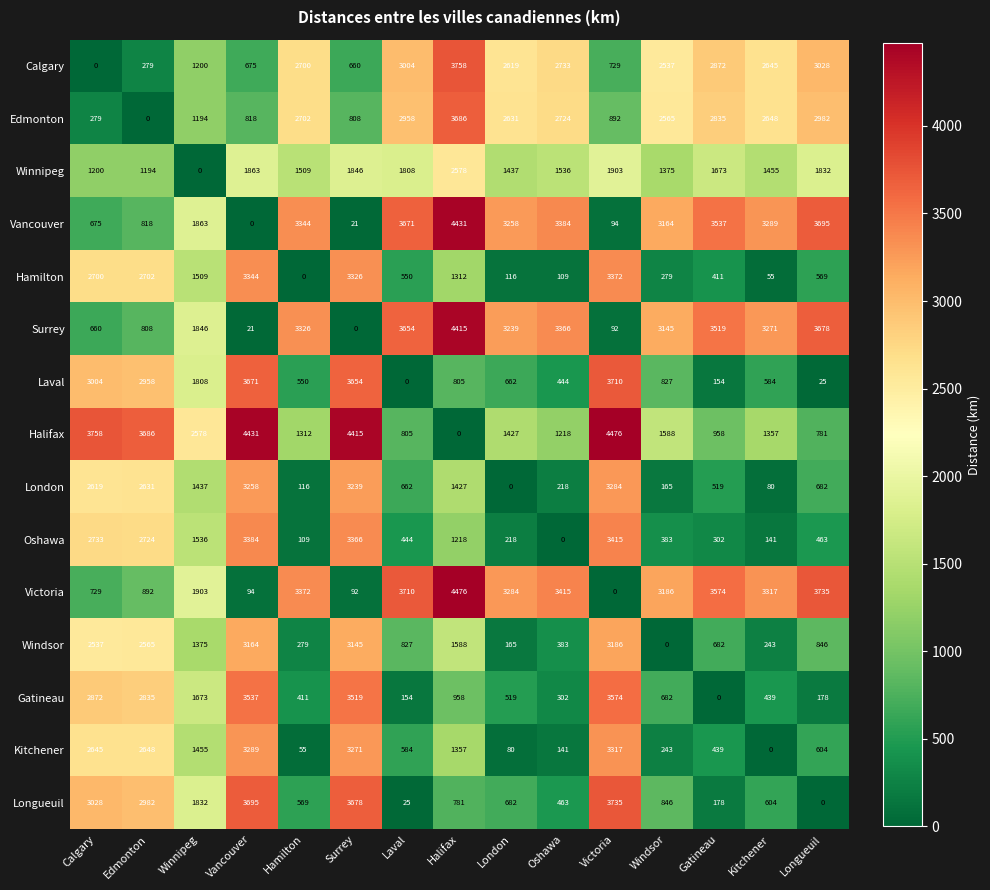

What is the maximum value for Oshawa?

3415